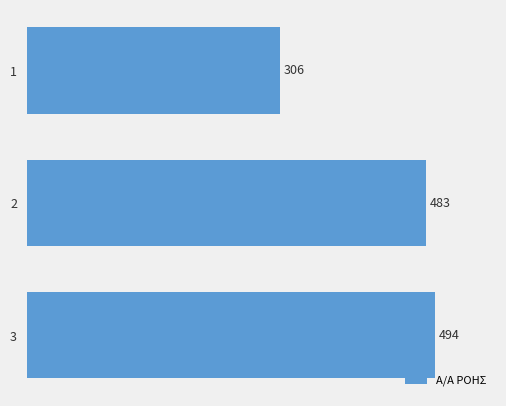

Reading top to bottom, transcribe all the data shown in this chart.

1=306	2=483	3=494